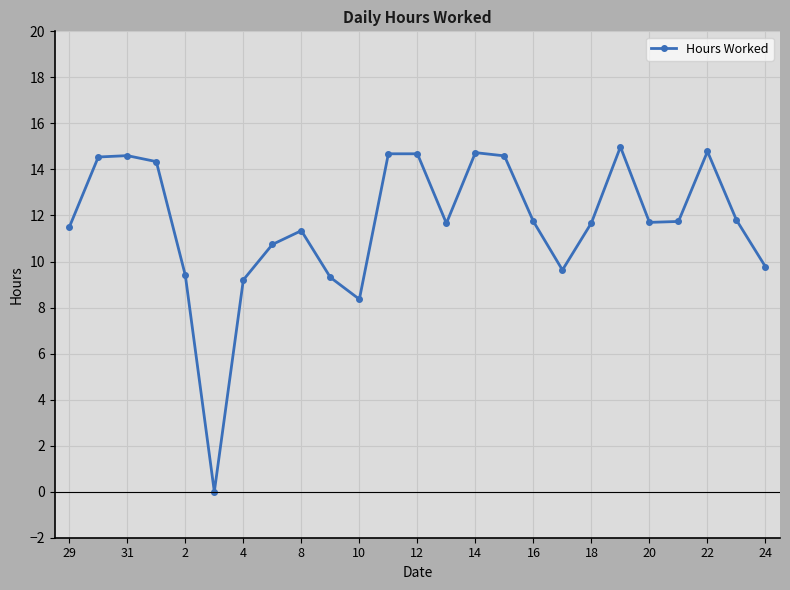

What is the sum of all values?

291.5